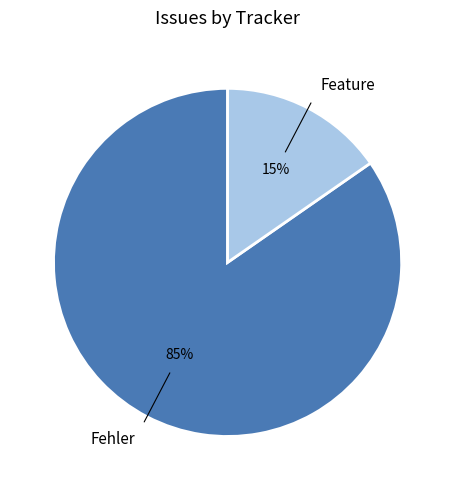

What percentage is the Feature slice, to the nearest percent?

15%